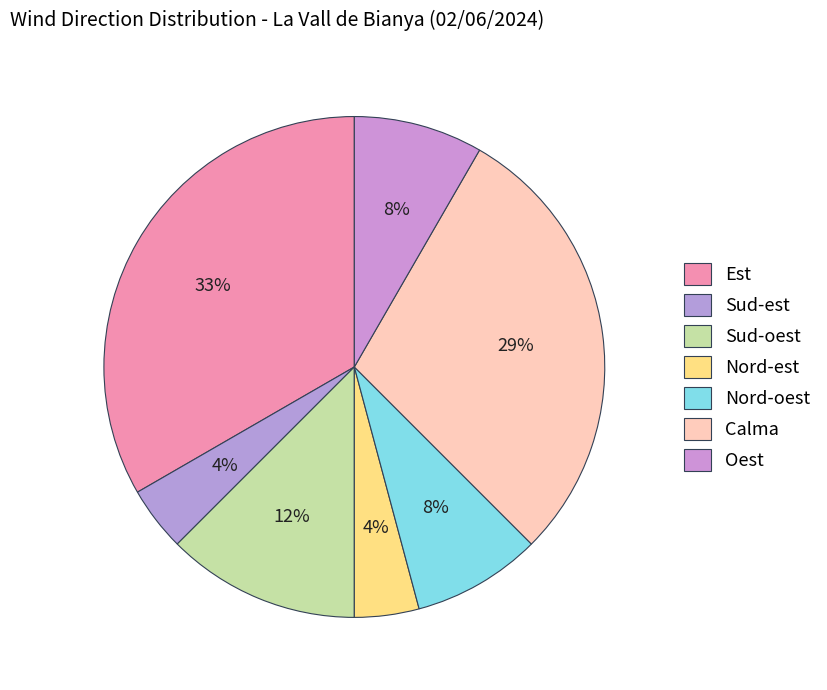

To the nearest percent, what percentage of the pie is Est?

33%